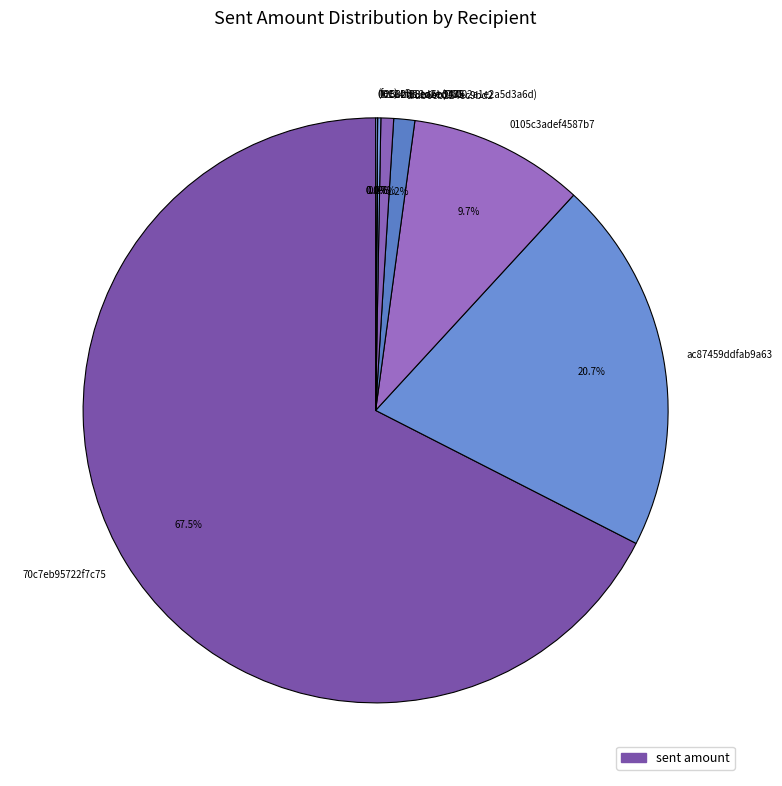

What is the majority slice?

70c7eb95722f7c75